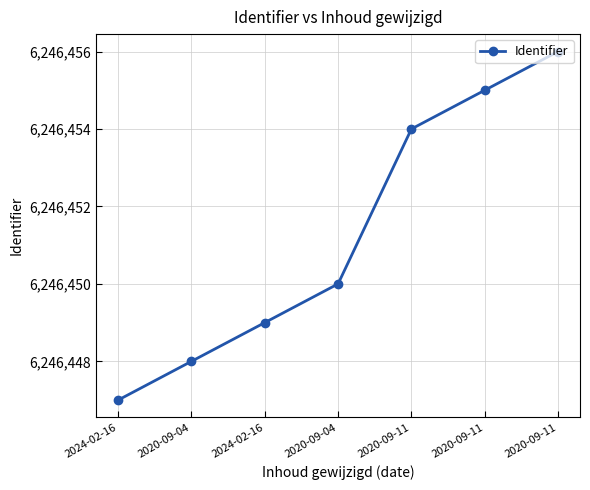

Approximately how many times larger is the value at 2020-09-11 compared to 2020-09-04?

1.0